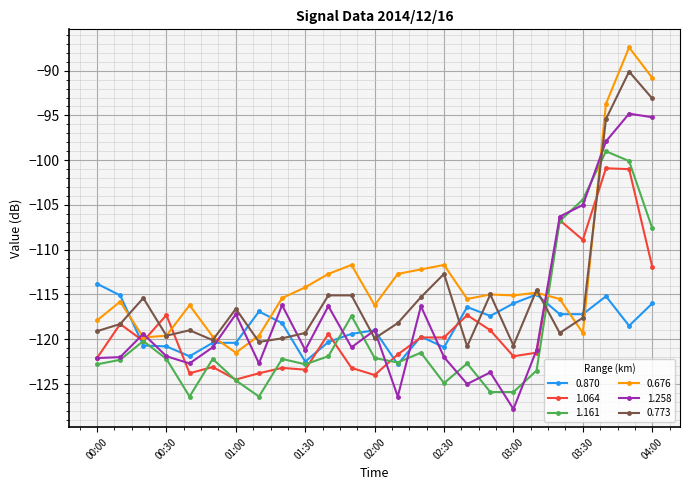

What is the difference between the second highest and second lowest values in the 1.064 series?

23.0